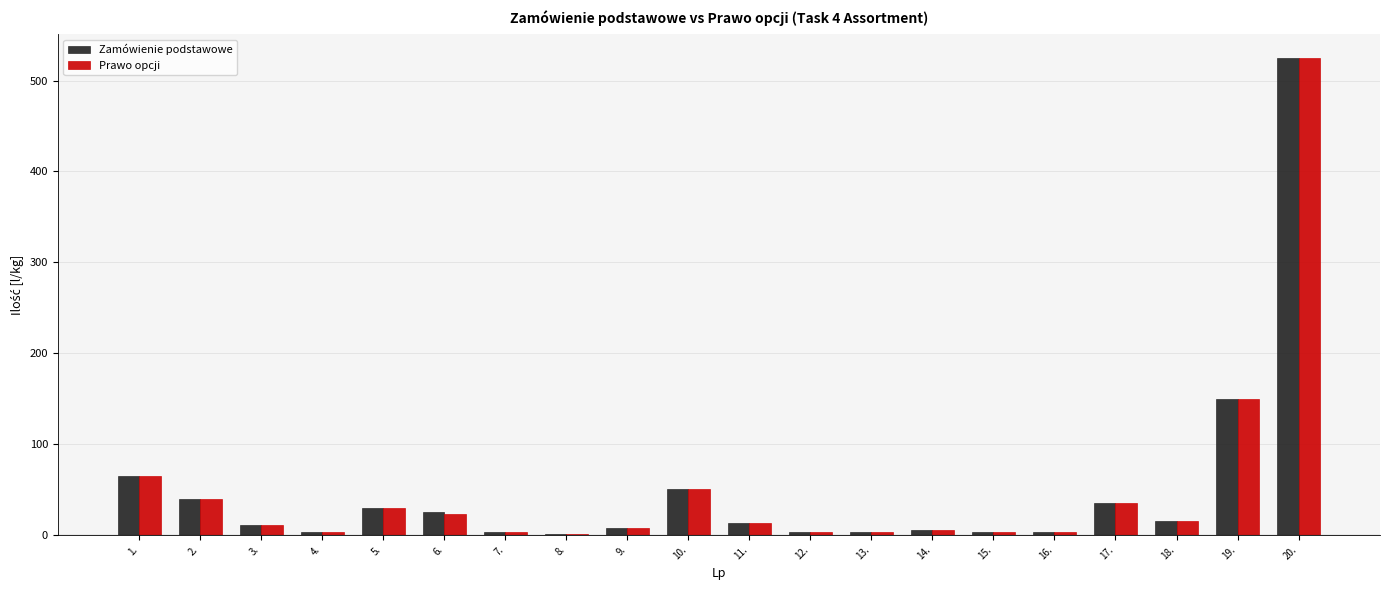

Which label corresponds to the largest value in the chart?

20.